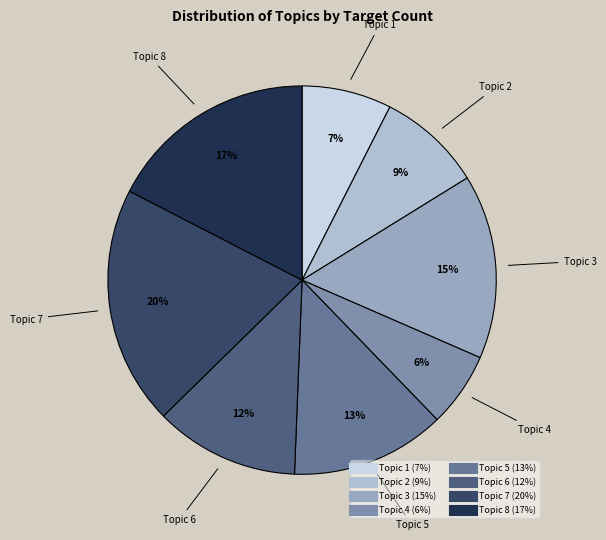

How many slices are in this pie chart?

8